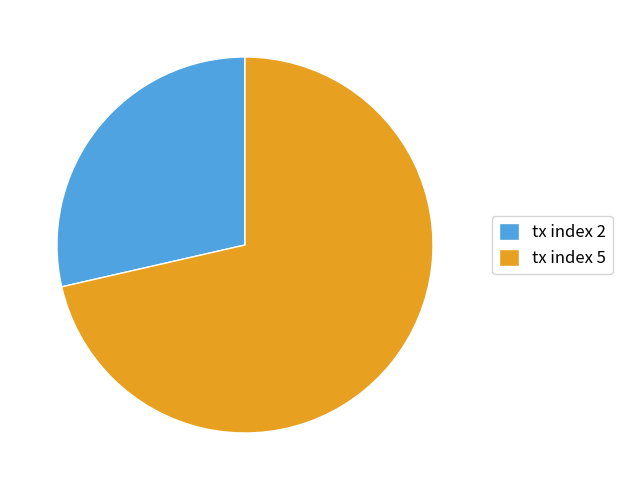

Which slice is the largest?

tx index 5